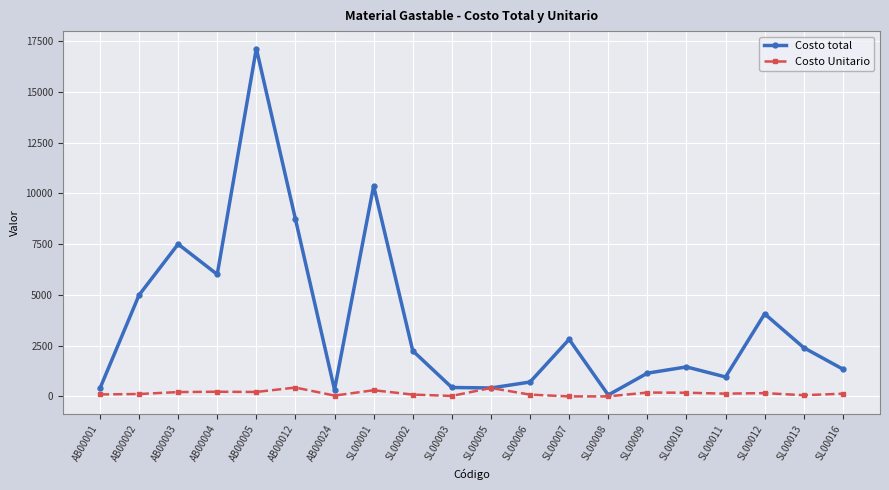

In Costo total, how many points are higher than both neighbors (excluding endpoints)?

6